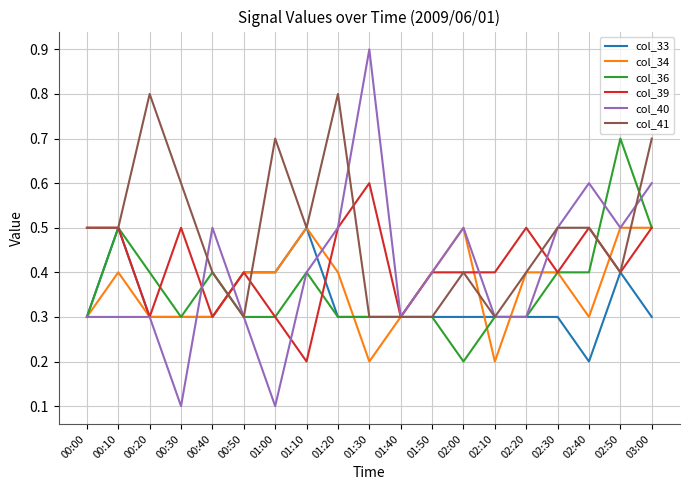

What is the difference between the maximum and minimum values in the col_33 series?

0.3